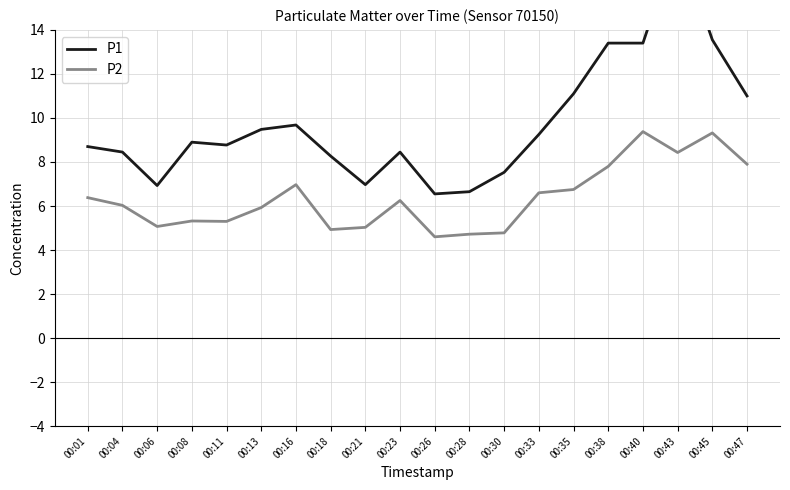

Reading left to right, extract all data points from this chart.

P1: 8.7	8.4	6.9	8.9	8.8	9.5	9.7	8.3	7.0	8.4	6.5	6.7	7.5	9.2	11.1	13.4	13.4	18.1	13.6	11.0
P2: 6.4	6.0	5.1	5.3	5.3	5.9	7.0	4.9	5.0	6.2	4.6	4.7	4.8	6.6	6.8	7.8	9.4	8.4	9.3	7.9